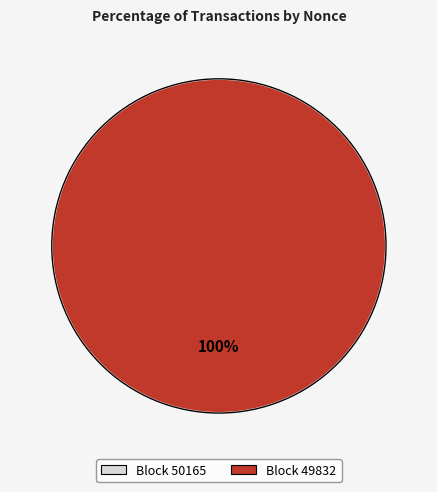

Does 49832 represent more than half of the total?

Yes